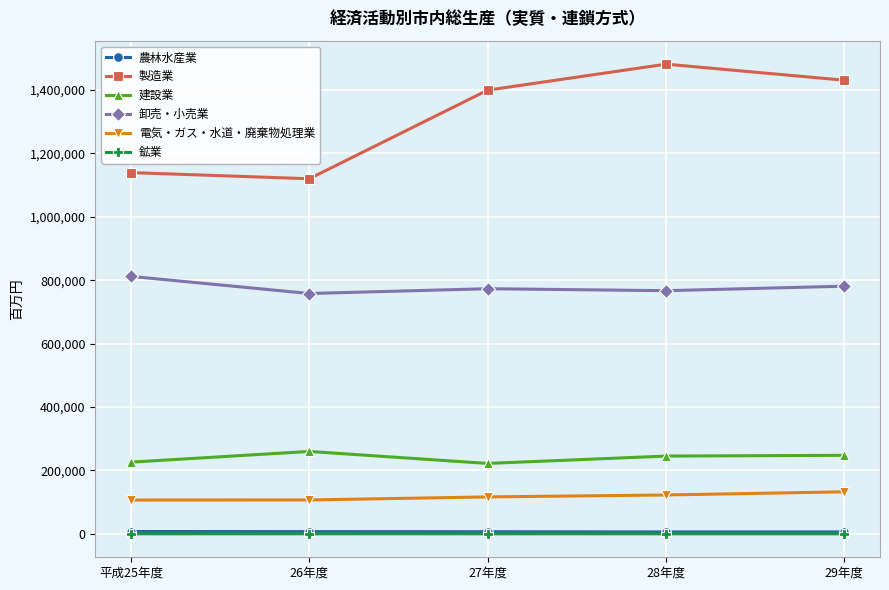

The value of 卸売・小売業 at 平成25年度 is 812112.8. True or false?

True